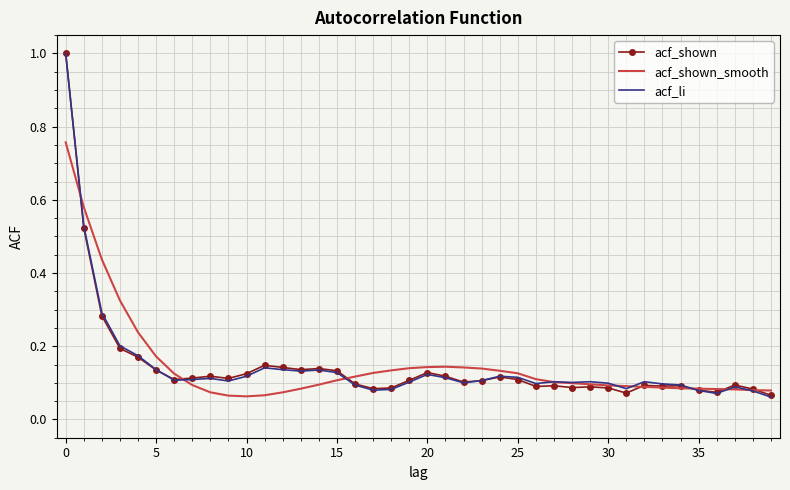

What is the maximum value shown in the chart?

1.0